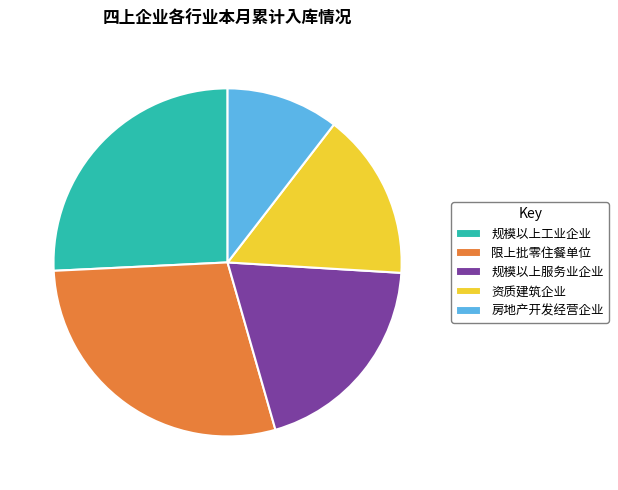

Count the number of slices in the pie.

5